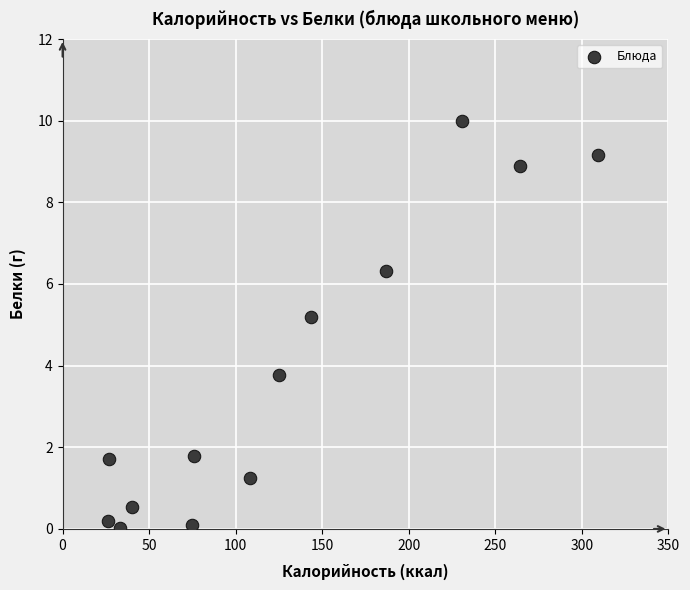

What Y value in the scatter plot is closest to 5?

5.2